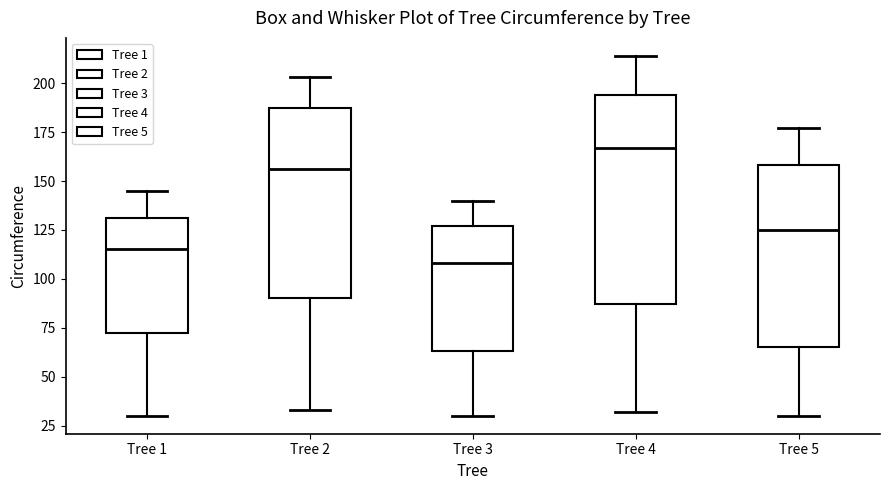

Which box's median line is the highest?

Tree 4